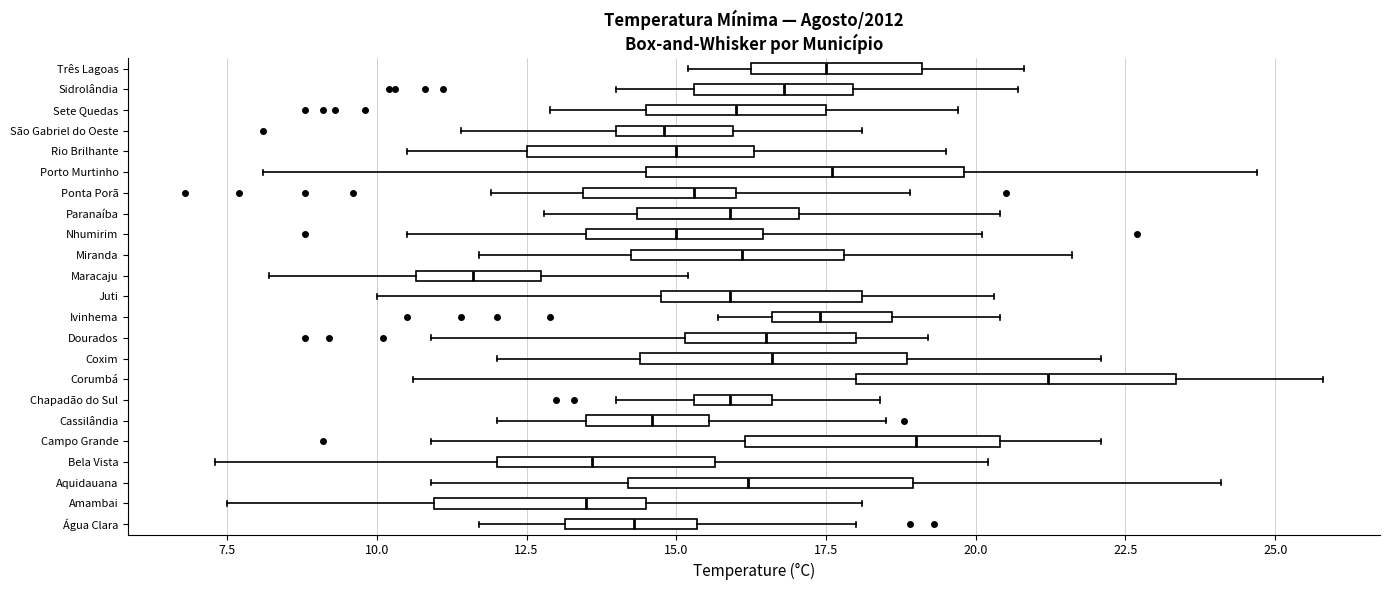

Reading bottom to top, read every box against the x-axis: the position of its median line, the range the box covers, and the ends of its whiskers. The values are not printed on the chart, so give them approximately, as read against the axis.

Água Clara: median 14.5, box 13.0 to 15.5, whiskers 11.5 to 18.0
Amambai: median 13.5, box 11.0 to 14.5, whiskers 7.5 to 18.0
Aquidauana: median 16.0, box 14.0 to 19.0, whiskers 11.0 to 24.0
Bela Vista: median 13.5, box 12.0 to 15.5, whiskers 7.5 to 20.0
Campo Grande: median 19.0, box 16.0 to 20.5, whiskers 11.0 to 22.0
Cassilândia: median 14.5, box 13.5 to 15.5, whiskers 12.0 to 18.5
Chapadão do Sul: median 16.0, box 15.5 to 16.5, whiskers 14.0 to 18.5
Corumbá: median 21.0, box 18.0 to 23.5, whiskers 10.5 to 26.0
Coxim: median 16.5, box 14.5 to 19.0, whiskers 12.0 to 22.0
Dourados: median 16.5, box 15.0 to 18.0, whiskers 11.0 to 19.0
Ivinhema: median 17.5, box 16.5 to 18.5, whiskers 15.5 to 20.5
Juti: median 16.0, box 15.0 to 18.0, whiskers 10.0 to 20.5
Maracaju: median 11.5, box 10.5 to 13.0, whiskers 8.0 to 15.0
Miranda: median 16.0, box 14.5 to 18.0, whiskers 11.5 to 21.5
Nhumirim: median 15.0, box 13.5 to 16.5, whiskers 10.5 to 20.0
Paranaíba: median 16.0, box 14.5 to 17.0, whiskers 13.0 to 20.5
Ponta Porã: median 15.5, box 13.5 to 16.0, whiskers 12.0 to 19.0
Porto Murtinho: median 17.5, box 14.5 to 20.0, whiskers 8.0 to 24.5
Rio Brilhante: median 15.0, box 12.5 to 16.5, whiskers 10.5 to 19.5
São Gabriel do Oeste: median 15.0, box 14.0 to 16.0, whiskers 11.5 to 18.0
Sete Quedas: median 16.0, box 14.5 to 17.5, whiskers 13.0 to 19.5
Sidrolândia: median 17.0, box 15.5 to 18.0, whiskers 14.0 to 20.5
Três Lagoas: median 17.5, box 16.5 to 19.0, whiskers 15.0 to 21.0